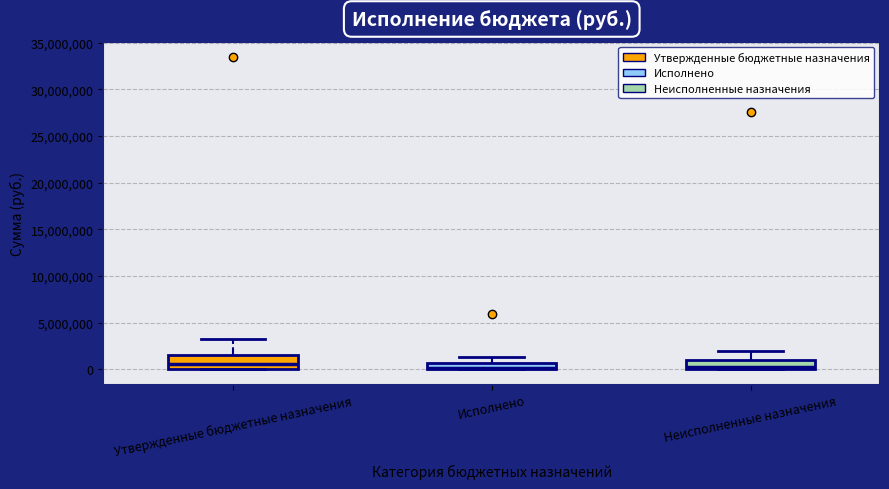

Which box is the tallest, from its lower edge to its upper edge?

Утвержденные бюджетные назначения